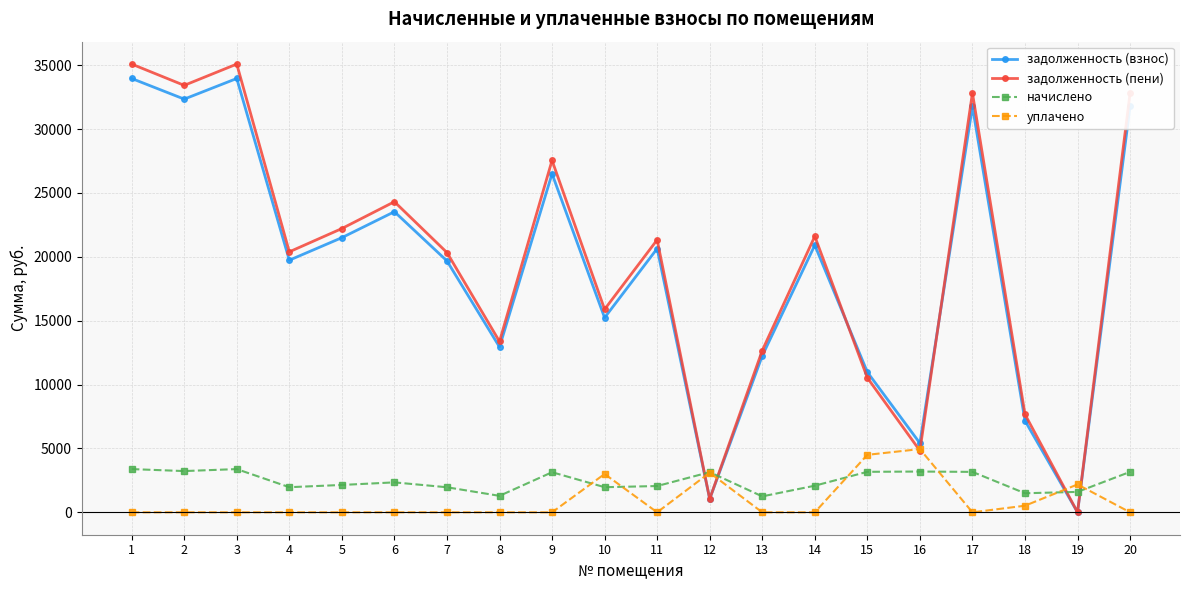

Between which two adjacent categories do начислено and задолженность (пени) first intersect?

11 and 12